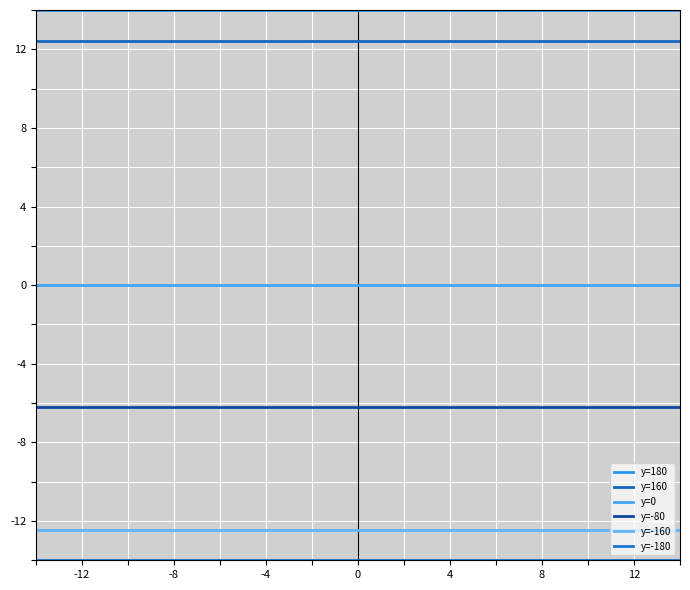

Does the chart have visible grid lines?

Yes